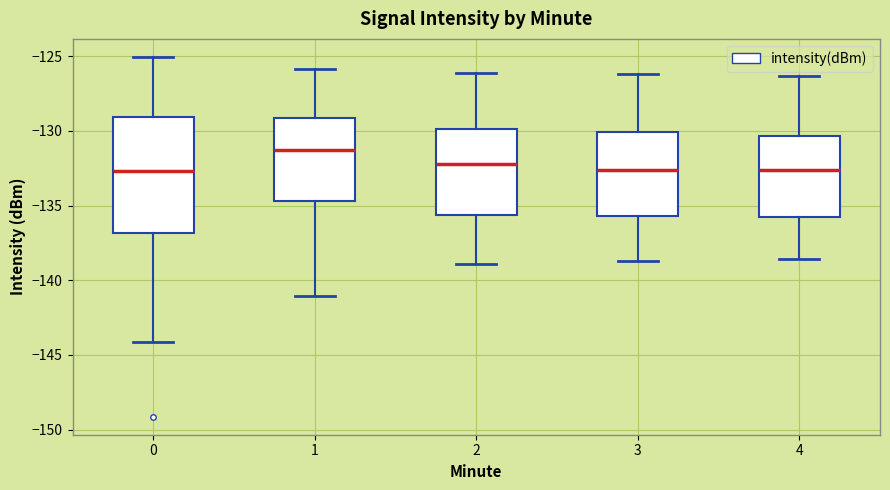

Which box is the tallest, from its lower edge to its upper edge?

0